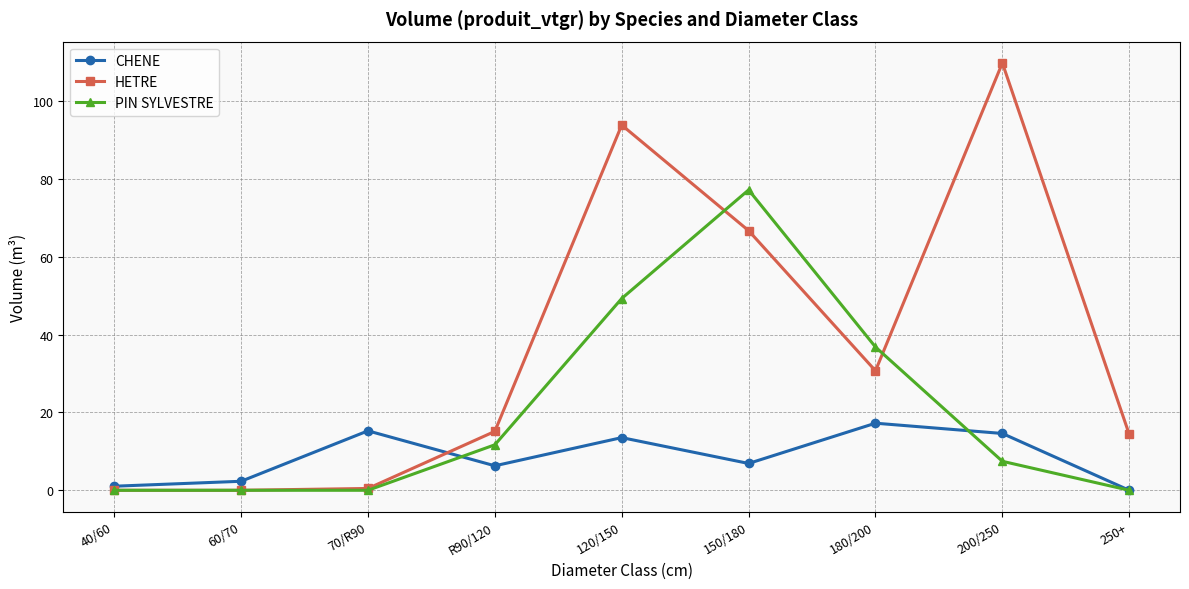

Between 40/60 and 200/250, which series saw the biggest shift?

HETRE